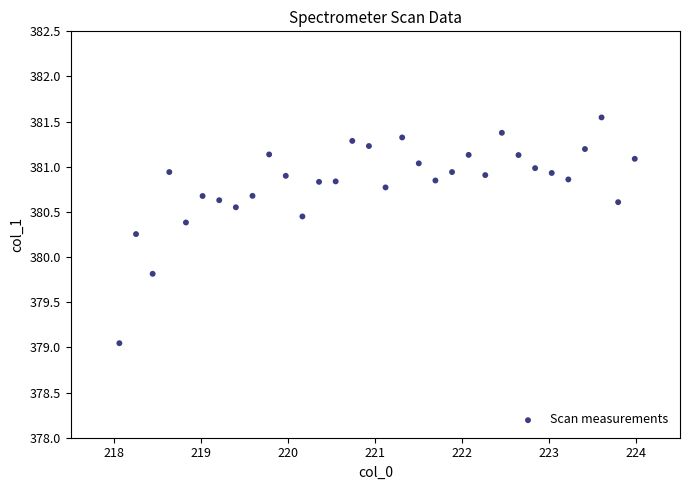

What is the range of Y values (max minus min)?

2.5